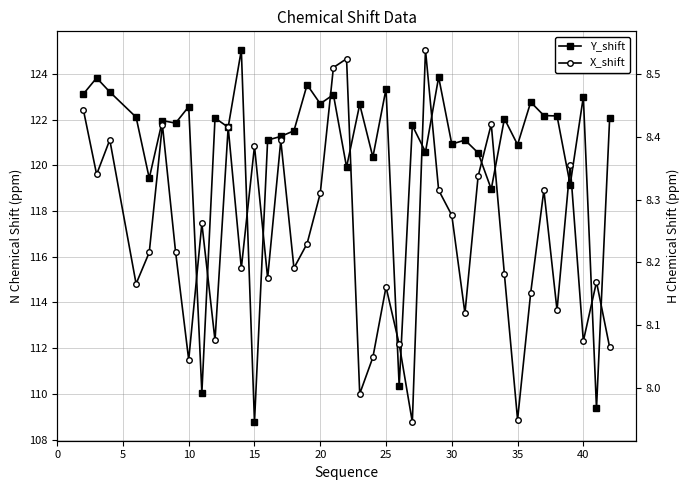

What is the difference between the maximum and minimum values in the Y_shift series?

16.3